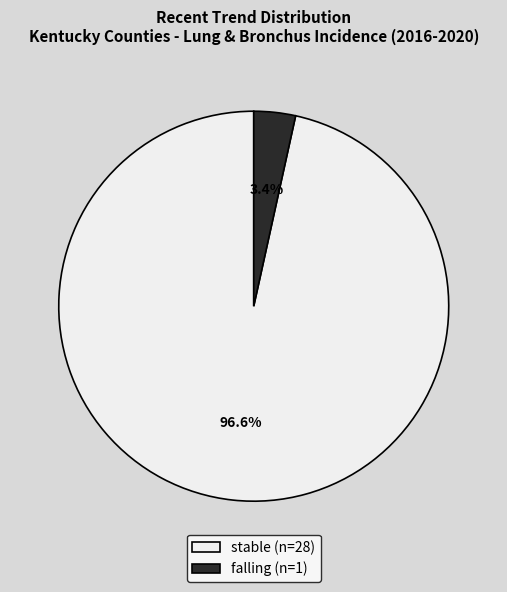

How many segments does this pie chart have?

2